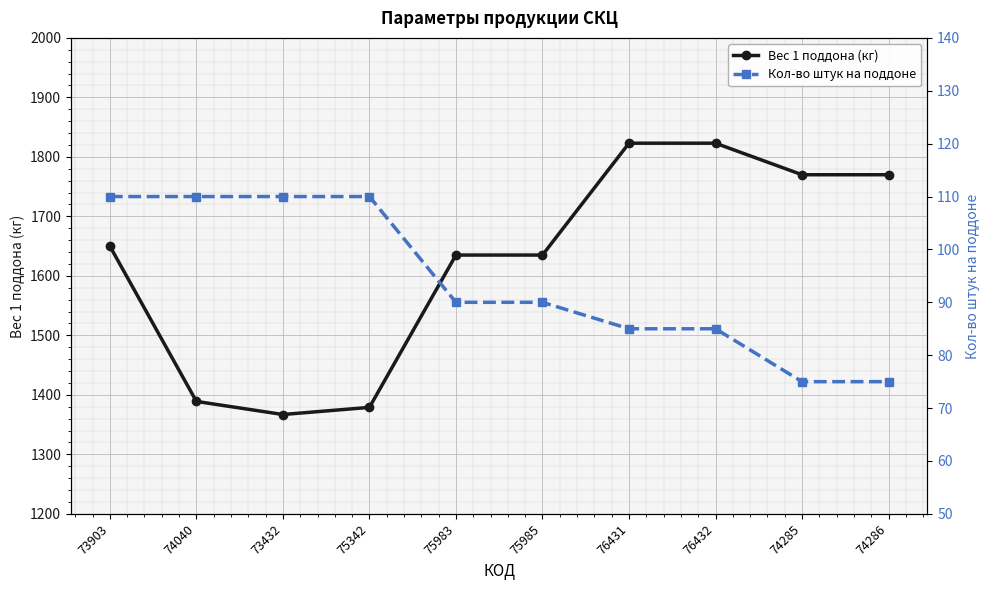

What position from the right is 76431?

4